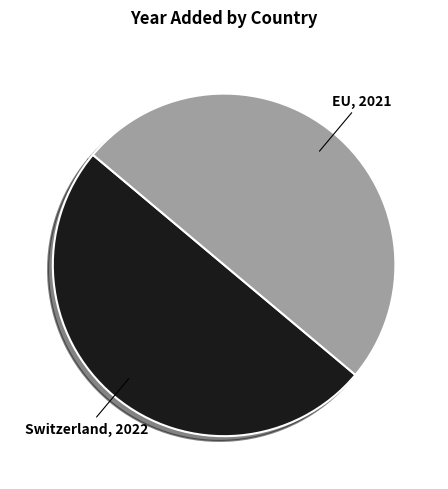

True or false: Switzerland accounts for 59% of the total.

False